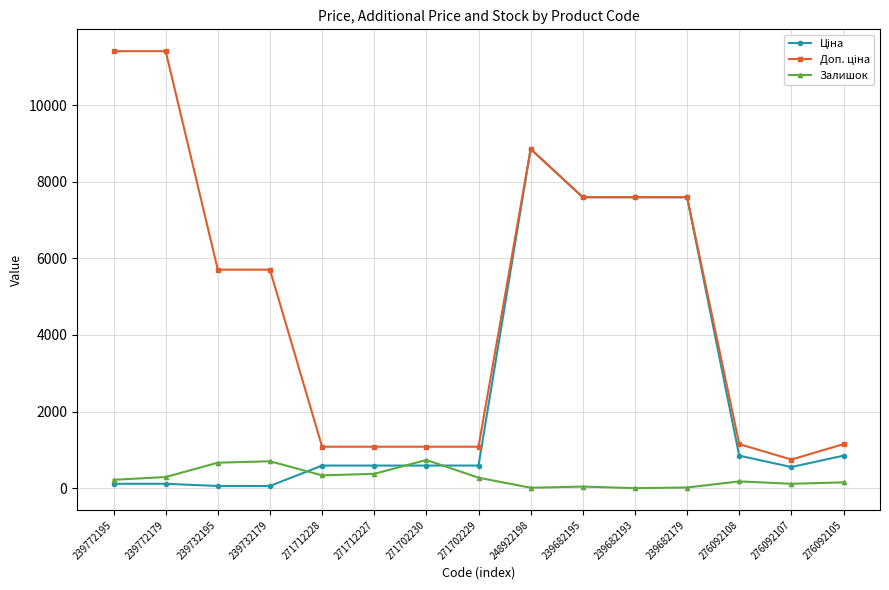

At how many categories does at least one series exceed 10004?

2